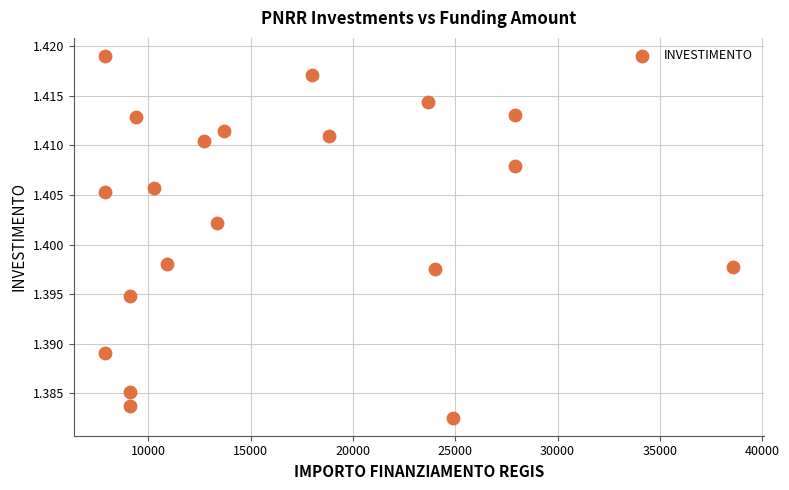

What is the range of X values (max minus min)?

30674.0